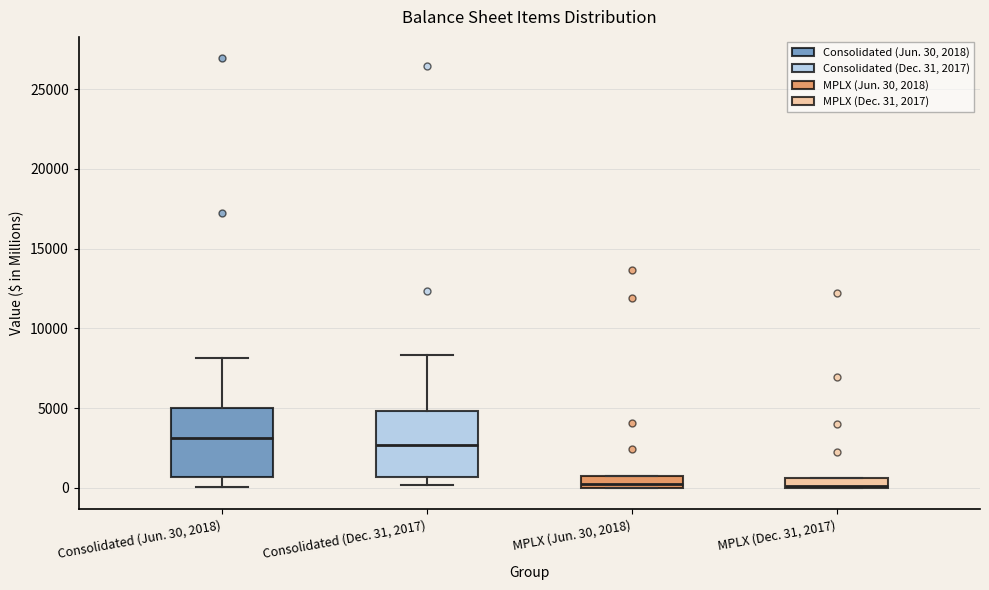

Where is the upper edge of the box for MPLX (Jun. 30, 2018) on the y-axis? The values are not printed on the chart, so give them approximately, as read against the axis.

500